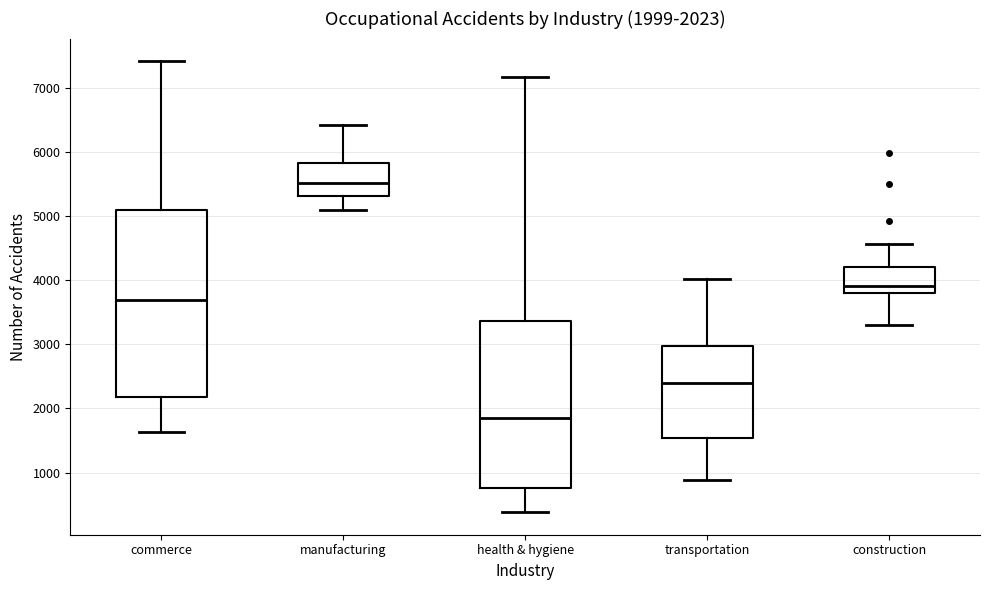

Which box's median line is the highest?

manufacturing